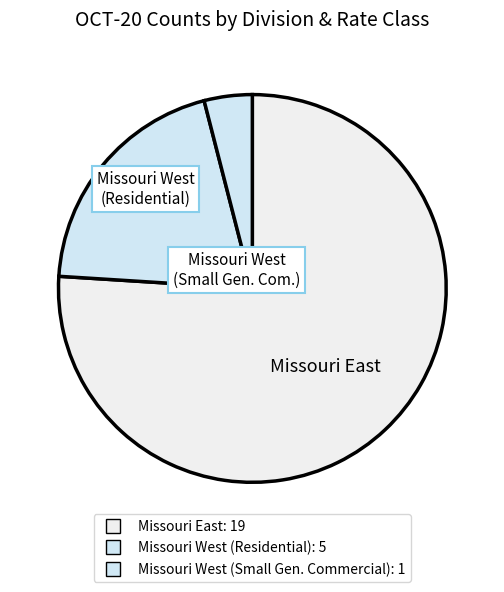

Rank the categories by value from lowest to highest.

Missouri West (Small Gen. Commercial), Missouri West (Residential), Missouri East